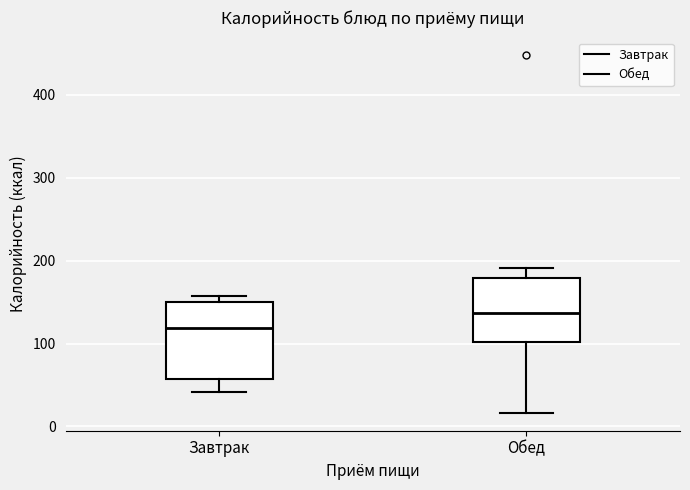

Reading left to right, transcribe this box plot: for each box, give where its median line is, the range the box spans, and where its two whiskers end, as read against the y-axis. The values are not printed on the chart, so give them approximately, as read against the axis.

Завтрак: median 120, box 60 to 150, whiskers 40 to 160
Обед: median 140, box 100 to 180, whiskers 20 to 190